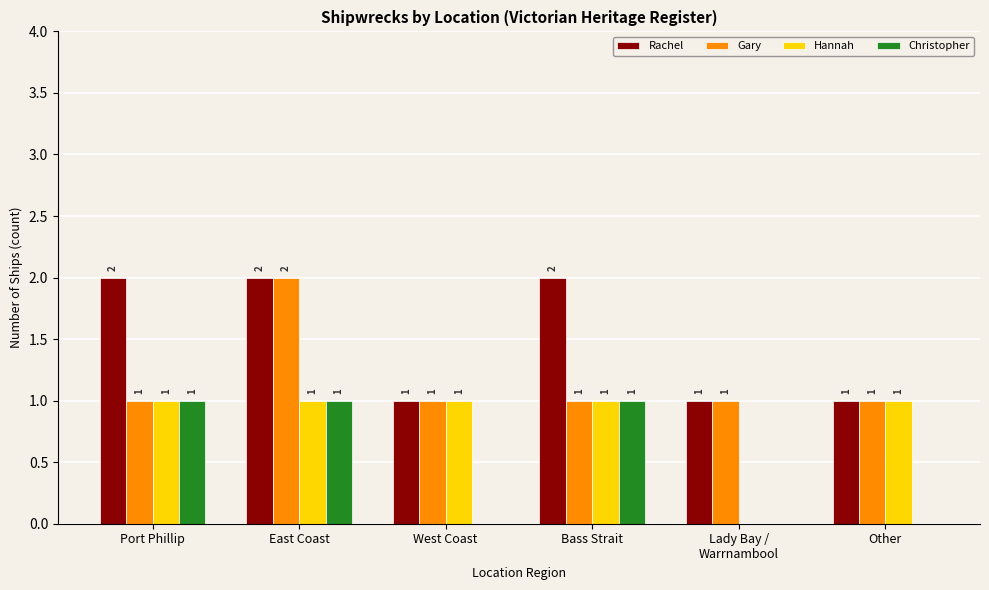

Reading right to left, list all the values displayed in this chart.

Rachel: Other=1	Lady Bay /
Warrnambool=1	Bass Strait=2	West Coast=1	East Coast=2	Port Phillip=2
Gary: Other=1	Lady Bay /
Warrnambool=1	Bass Strait=1	West Coast=1	East Coast=2	Port Phillip=1
Hannah: Other=1	Lady Bay /
Warrnambool=0	Bass Strait=1	West Coast=1	East Coast=1	Port Phillip=1
Christopher: Other=0	Lady Bay /
Warrnambool=0	Bass Strait=1	West Coast=0	East Coast=1	Port Phillip=1